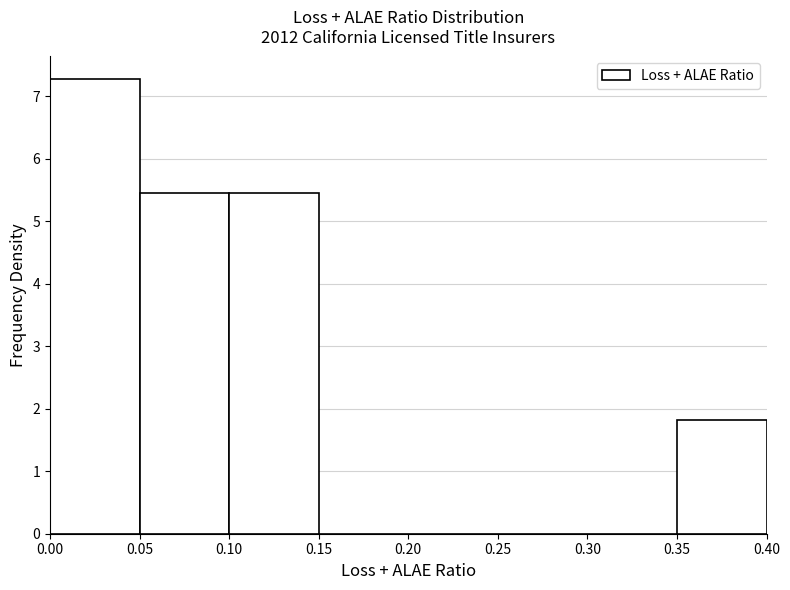

Which range on the x-axis has the tallest bar?

0.00 to 0.05